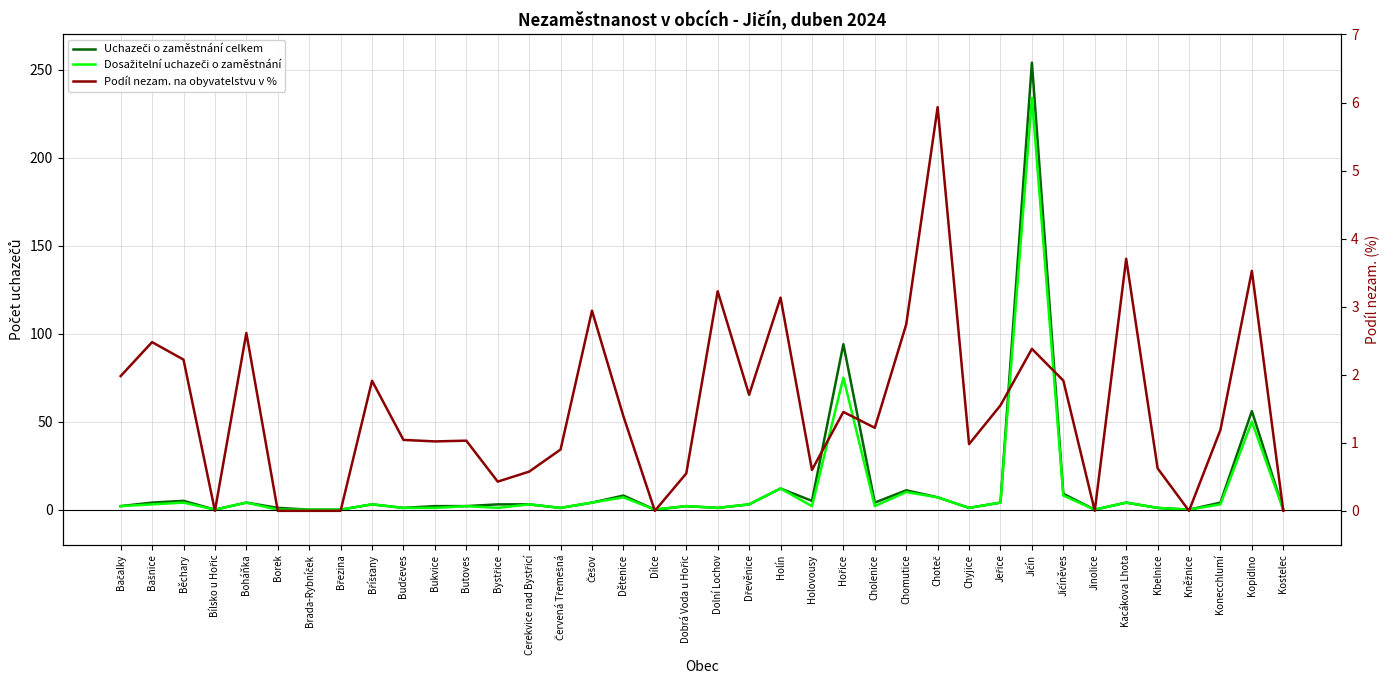

Reading left to right, transcribe all the data shown in this chart.

Uchazeči o zaměstnání celkem: 2.0	4.0	5.0	0.0	4.0	1.0	0.0	0.0	3.0	1.0	2.0	2.0	3.0	3.0	1.0	4.0	8.0	0.0	2.0	1.0	3.0	12.0	5.0	94.0	4.0	11.0	7.0	1.0	4.0	254.0	9.0	0.0	4.0	1.0	0.0	4.0	56.0	0.0
Dosažitelní uchazeči o zaměstnání: 2.0	3.0	4.0	0.0	4.0	0.0	0.0	0.0	3.0	1.0	1.0	2.0	1.0	3.0	1.0	4.0	7.0	0.0	2.0	1.0	3.0	12.0	2.0	75.0	2.0	10.0	7.0	1.0	4.0	234.0	8.0	0.0	4.0	1.0	0.0	3.0	50.0	0.0
Podíl nezam. na obyvatelstvu v %: 2.0	2.5	2.2	0.0	2.6	0.0	0.0	0.0	1.9	1.0	1.0	1.0	0.4	0.6	0.9	2.9	1.4	0.0	0.5	3.2	1.7	3.1	0.6	1.5	1.2	2.7	5.9	1.0	1.6	2.4	1.9	0.0	3.7	0.6	0.0	1.2	3.5	0.0